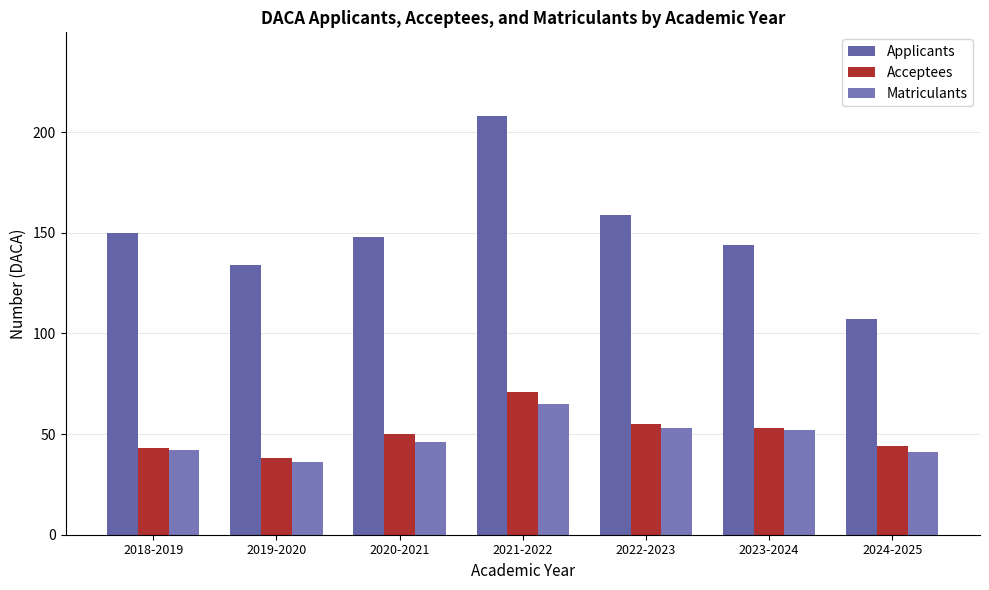

At which label does Matriculants reach its peak?

2021-2022